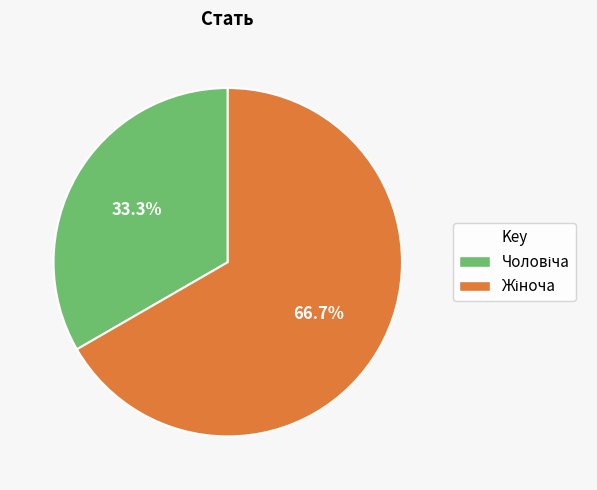

Is there a majority slice in this chart?

Yes